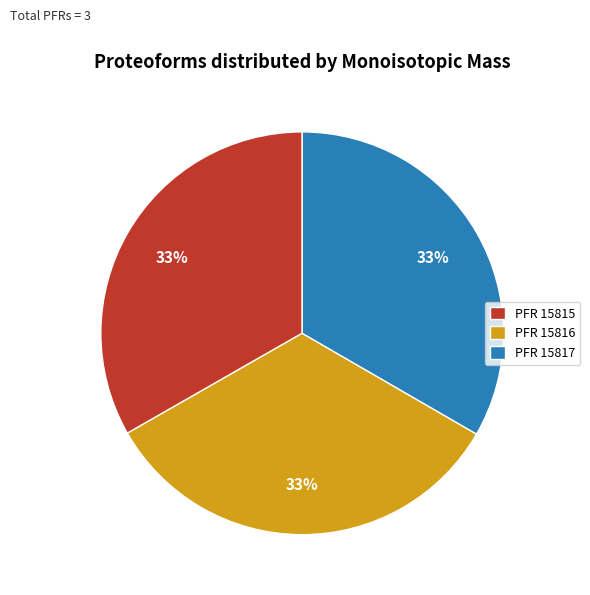

To the nearest percent, what percentage of the pie is PFR 15816?

33%